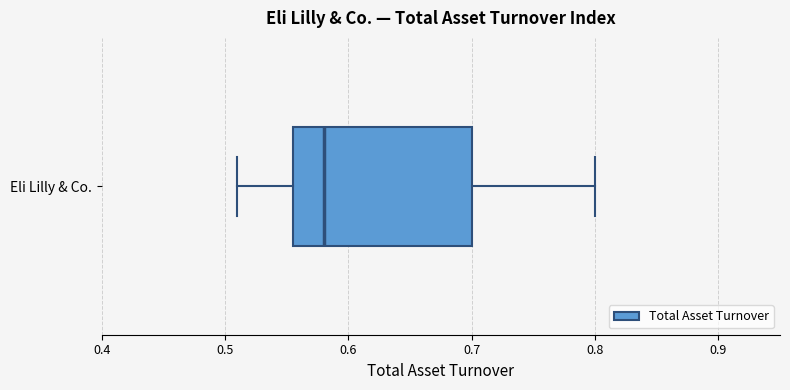

Where is the left edge of the box for Eli Lilly & Co. on the x-axis? The values are not printed on the chart, so give them approximately, as read against the axis.

0.56